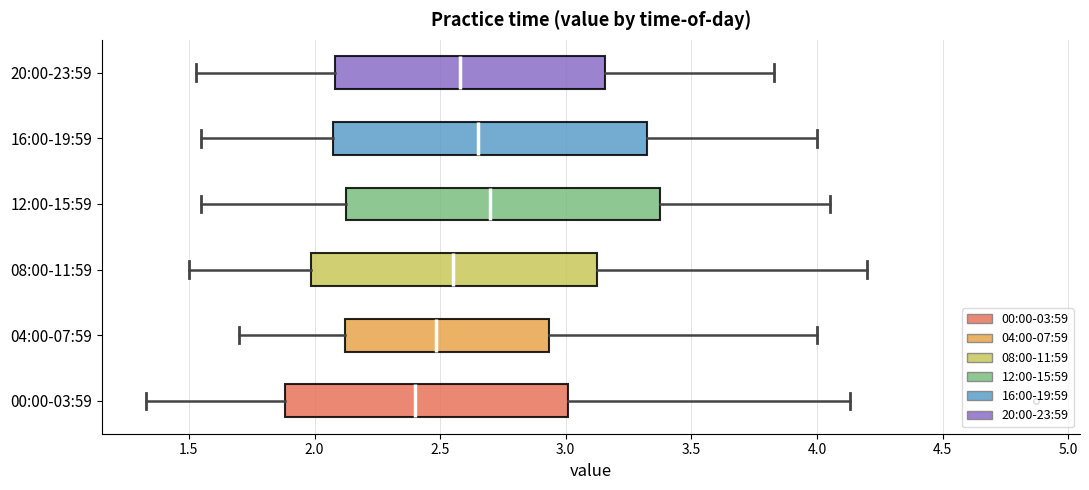

Reading bottom to top, transcribe this box plot: for each box, give where its median line is, the range the box spans, and where its two whiskers end, as read against the x-axis. The values are not printed on the chart, so give them approximately, as read against the axis.

00:00-03:59: median 2.40, box 1.90 to 3.00, whiskers 1.35 to 4.15
04:00-07:59: median 2.50, box 2.10 to 2.95, whiskers 1.70 to 4.00
08:00-11:59: median 2.55, box 2.00 to 3.15, whiskers 1.50 to 4.20
12:00-15:59: median 2.70, box 2.15 to 3.40, whiskers 1.55 to 4.05
16:00-19:59: median 2.65, box 2.10 to 3.35, whiskers 1.55 to 4.00
20:00-23:59: median 2.60, box 2.10 to 3.15, whiskers 1.55 to 3.85